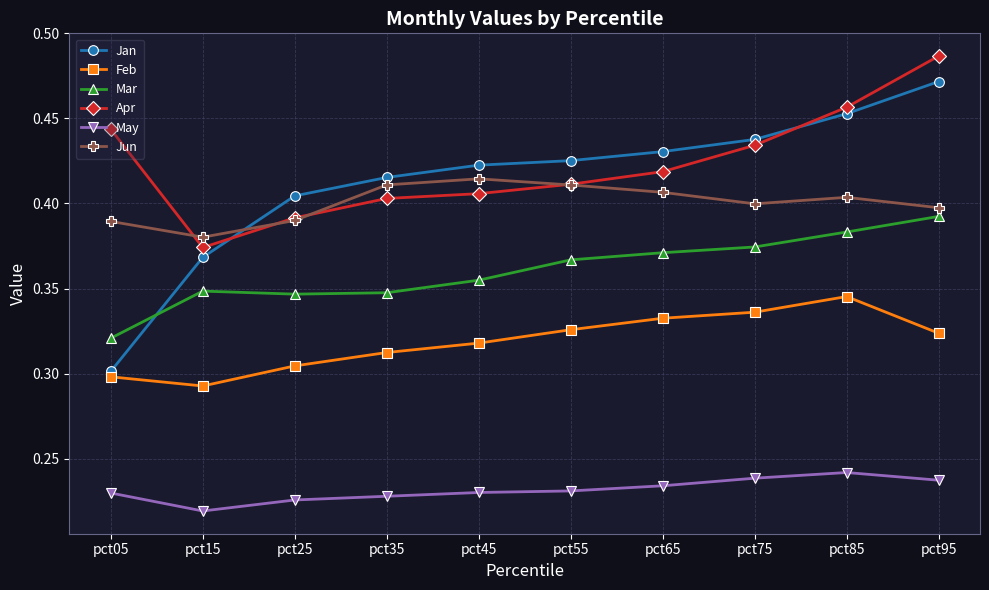

Between pct55 and pct95, which series saw the biggest shift?

Apr